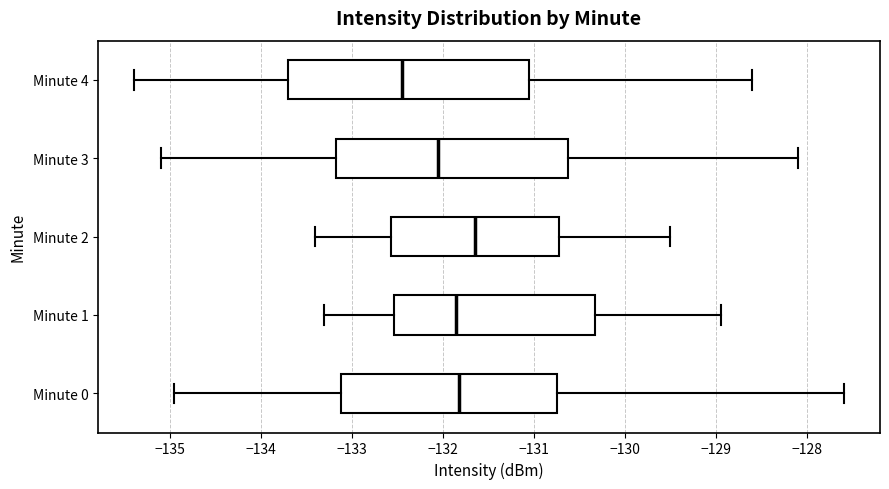

Which box has the furthest to the left median line?

Minute 4